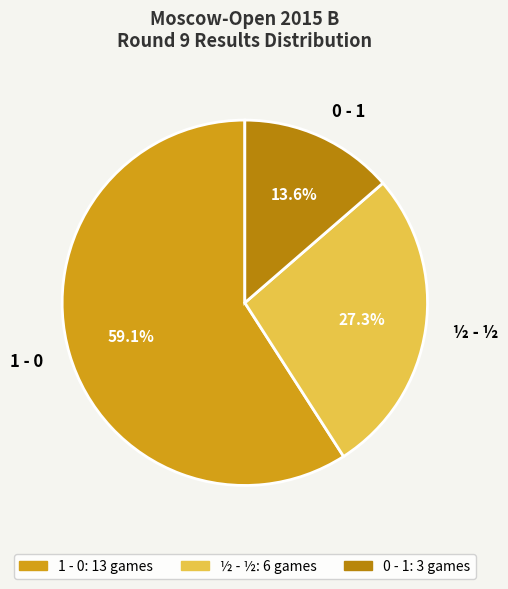

What portion of the pie excludes 0 - 1?

86.4%